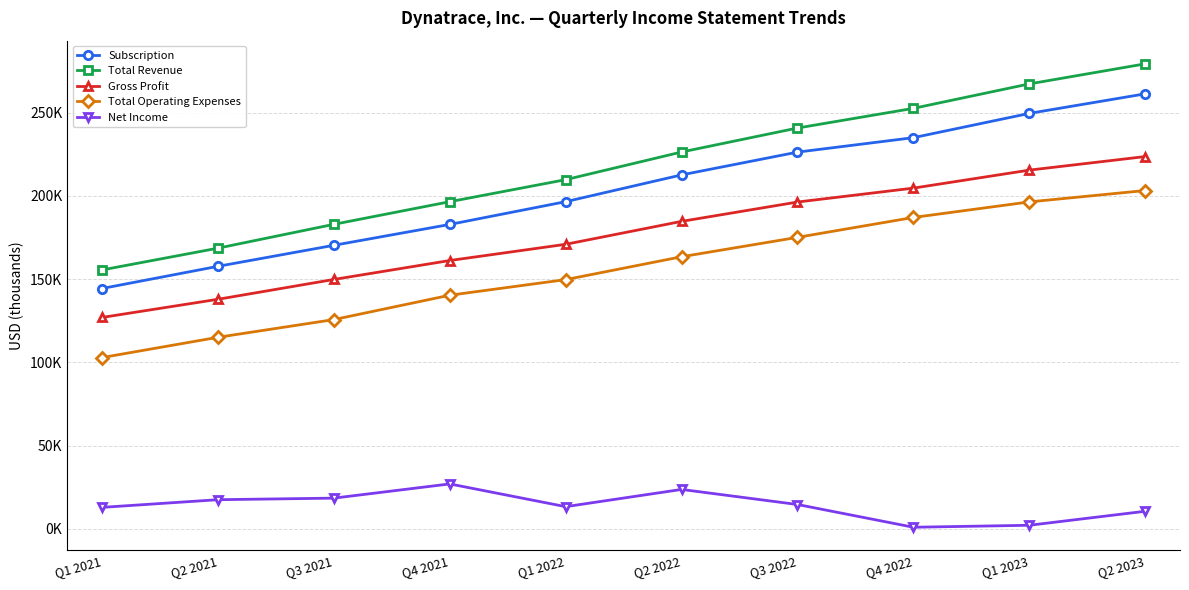

Is this an area chart (filled region under the line)?

No